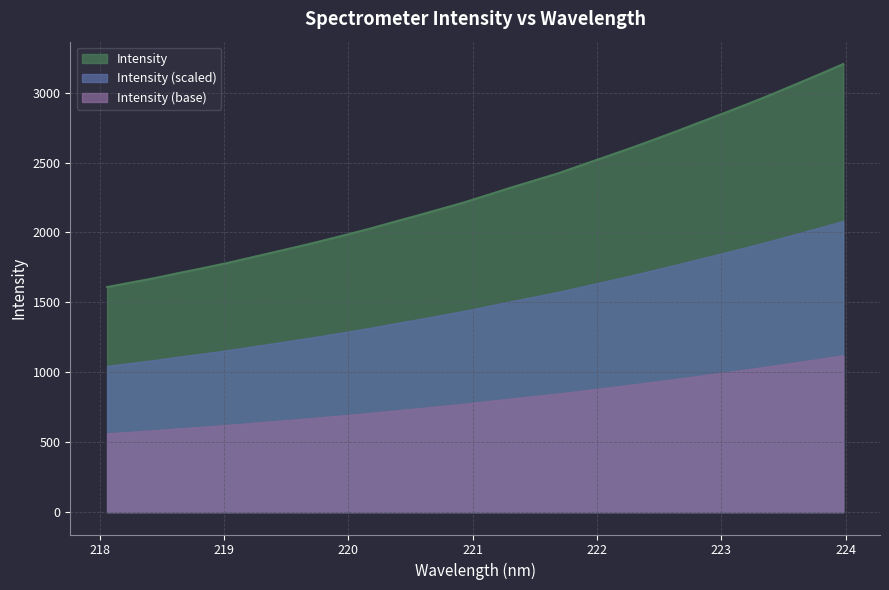

Rank the categories by value from lowest to highest.

218.0596, 218.2508, 218.442, 218.6332, 218.8244, 219.0156, 219.2067, 219.3979, 219.589, 219.7801, 219.9712, 220.1623, 220.3533, 220.5444, 220.7354, 220.9264, 221.1174, 221.3083, 221.4993, 221.6902, 221.8812, 222.0721, 222.263, 222.4538, 222.6447, 222.8355, 223.0264, 223.2172, 223.408, 223.5987, 223.7895, 223.9802